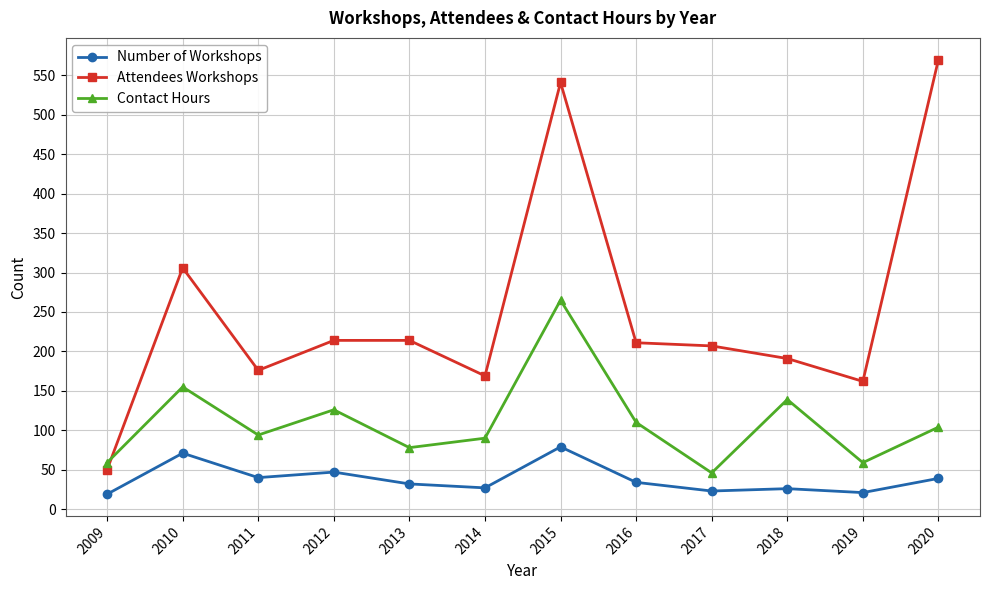

At 2017, list the series in order from largest to smallest.

Attendees Workshops, Contact Hours, Number of Workshops